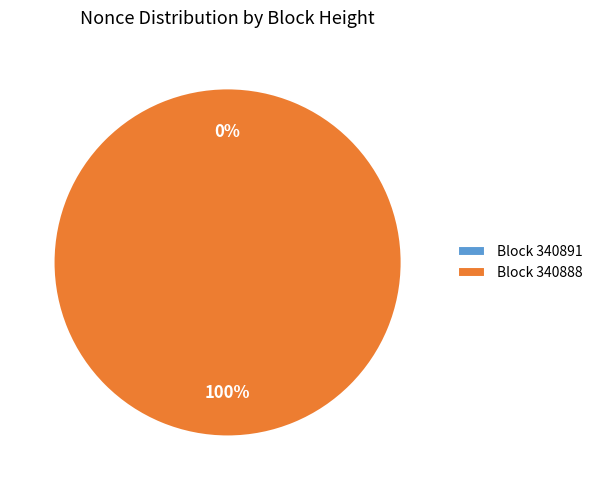

Combined, do 340891 and 340888 account for over 50%?

Yes